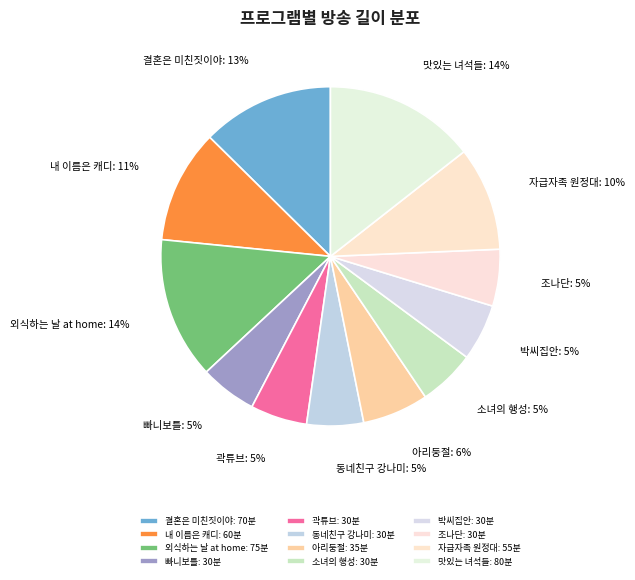

Is the sum of 자급자족 원정대 and 동네친구 강나미 greater than half?

No